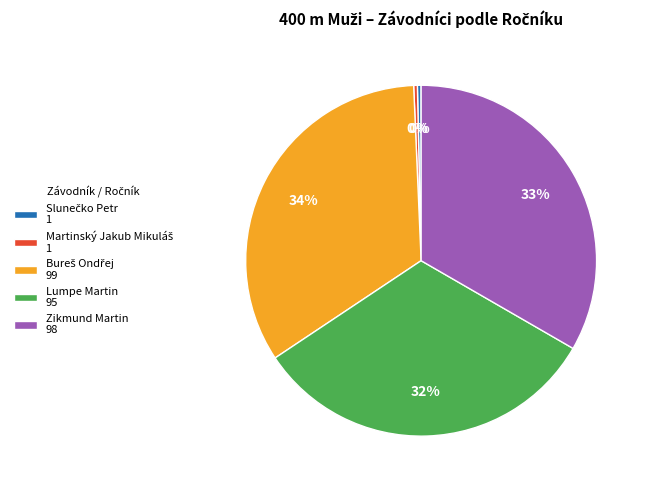

Is there a majority slice in this chart?

No